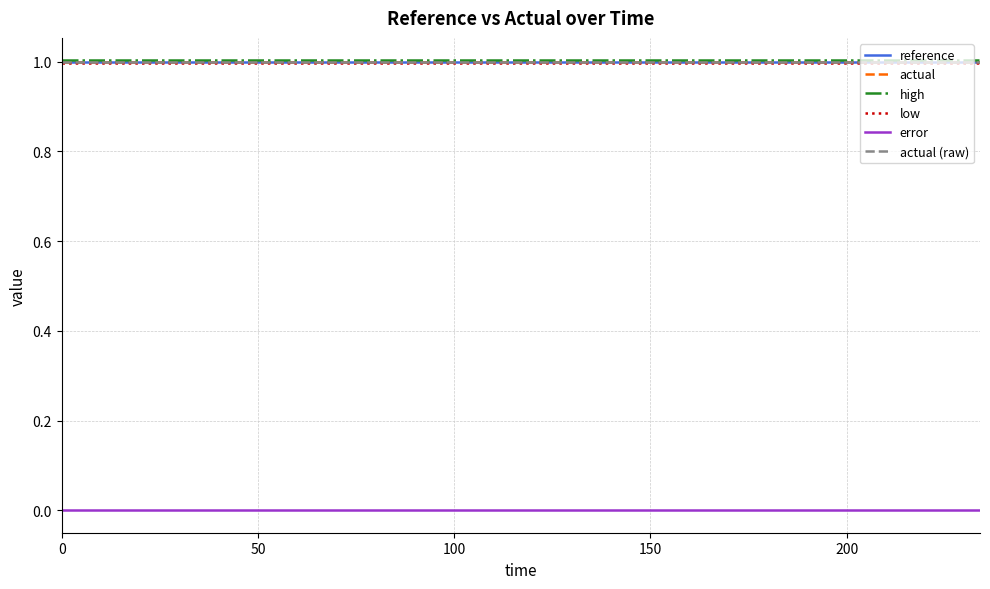

What is the maximum value shown in the chart?

1.0